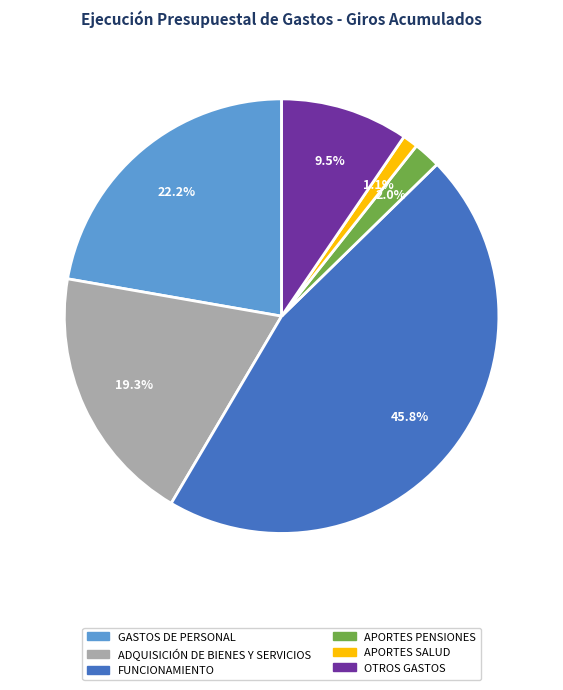

Does APORTES SALUD represent more than half of the total?

No